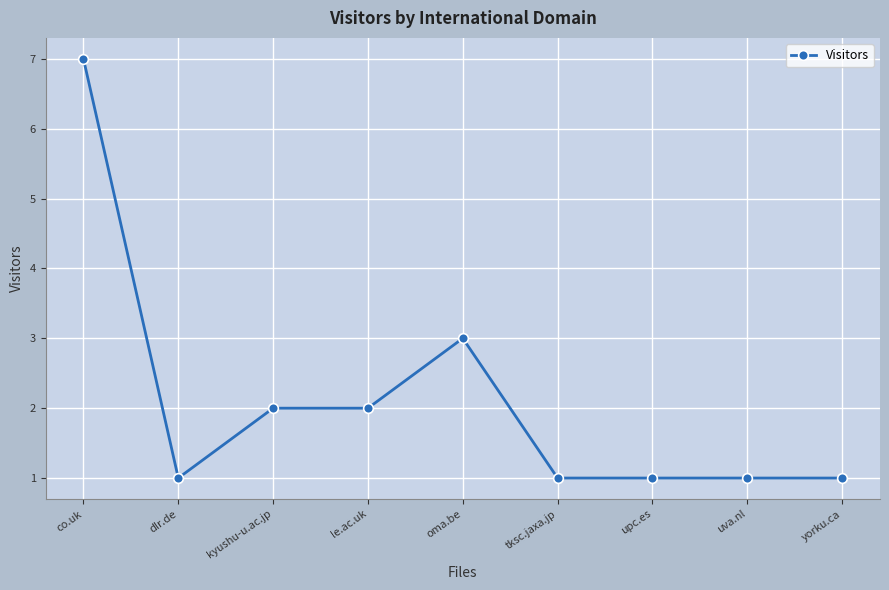

What is the difference between the maximum and minimum values?

6